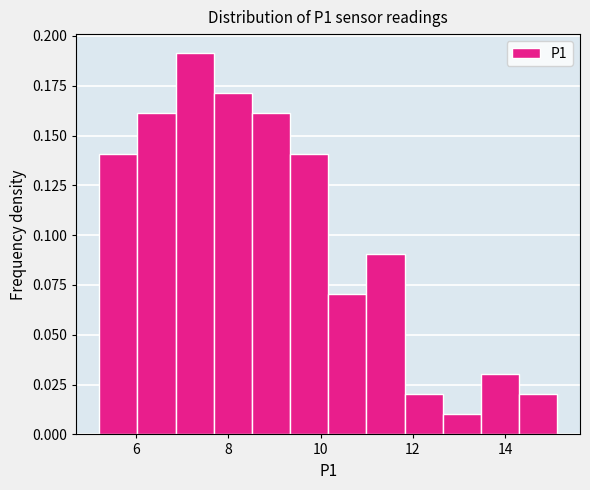

Which range on the x-axis has the tallest bar?

6.8 to 7.6